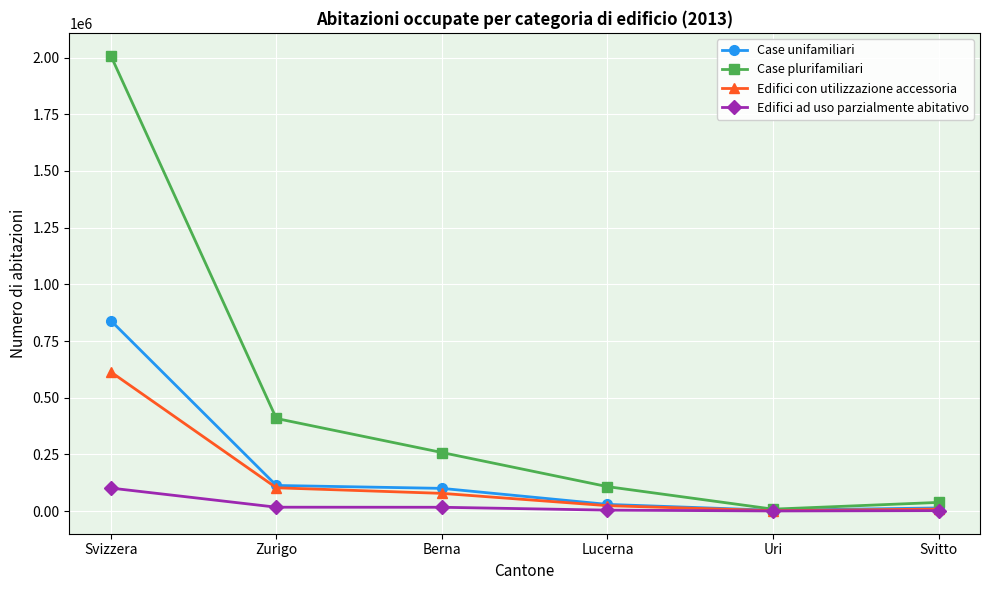

Which series changed the most between Svizzera and Lucerna?

Case plurifamiliari